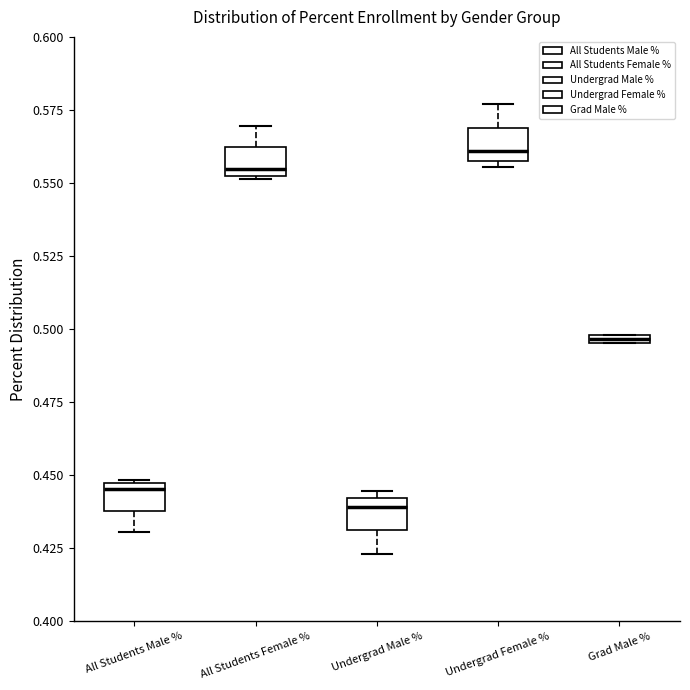

Which box's median line is the highest?

Undergrad Female %